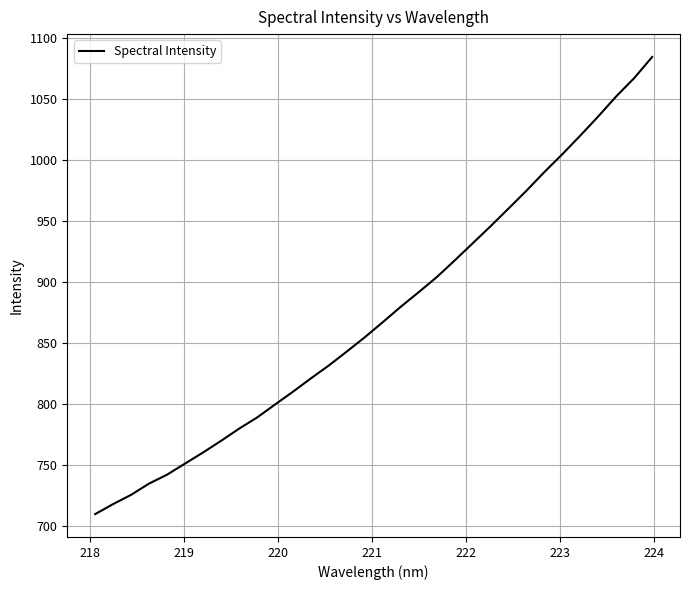

What is the sum of all values?

27960.4